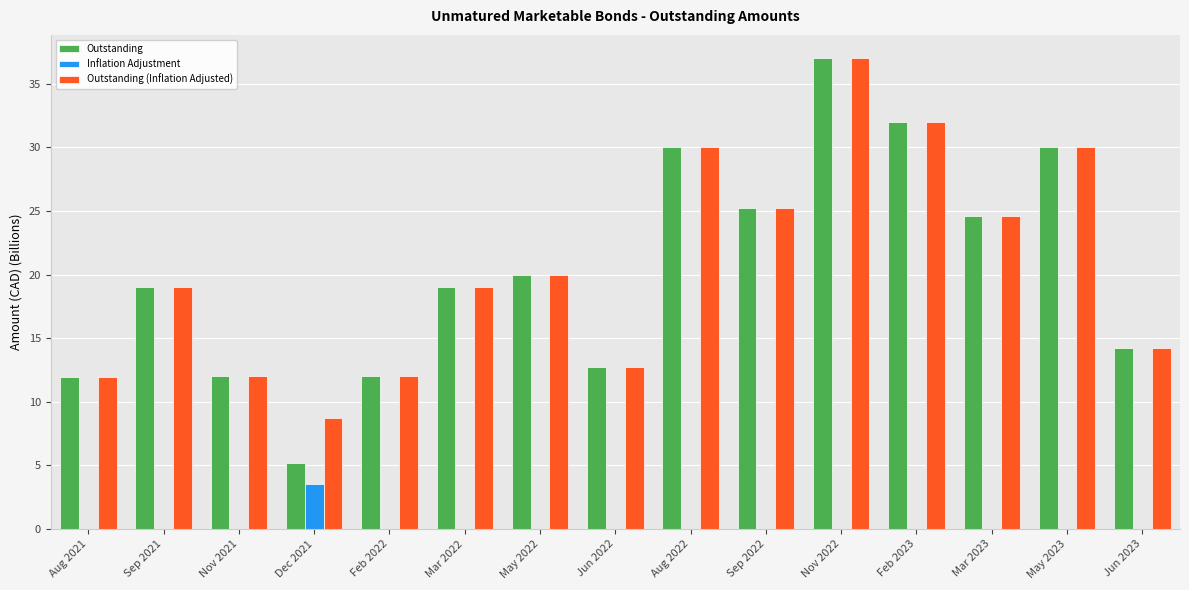

How many series are shown in this chart?

3